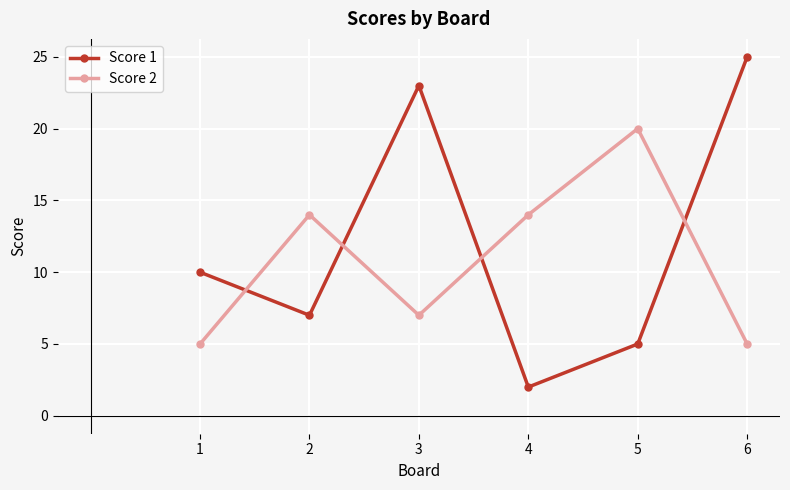

What are all the series names shown in the legend?

Score 1, Score 2